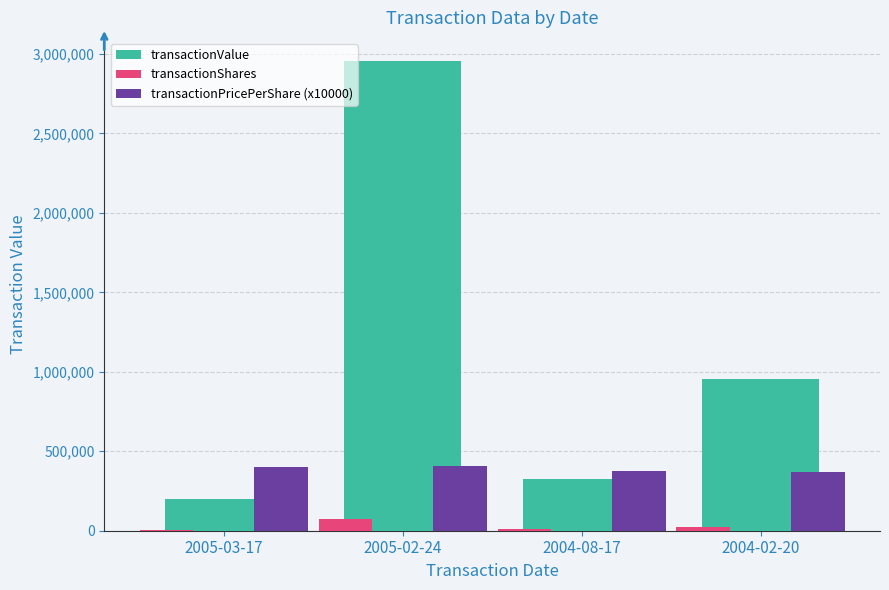

Which category has the highest value in the transactionShares series?

2005-02-24